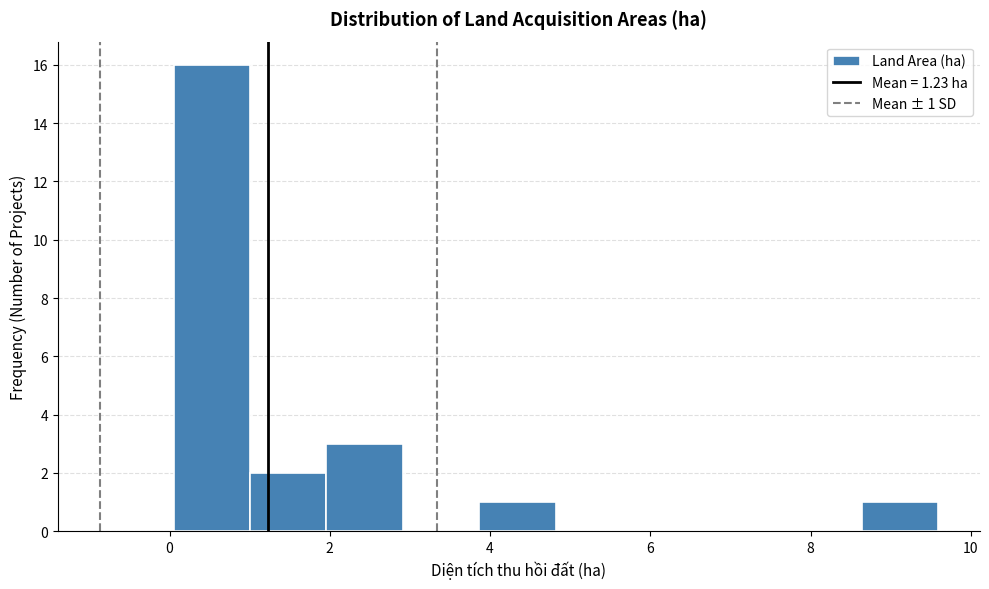

Which range on the x-axis has the tallest bar?

0.0 to 1.0